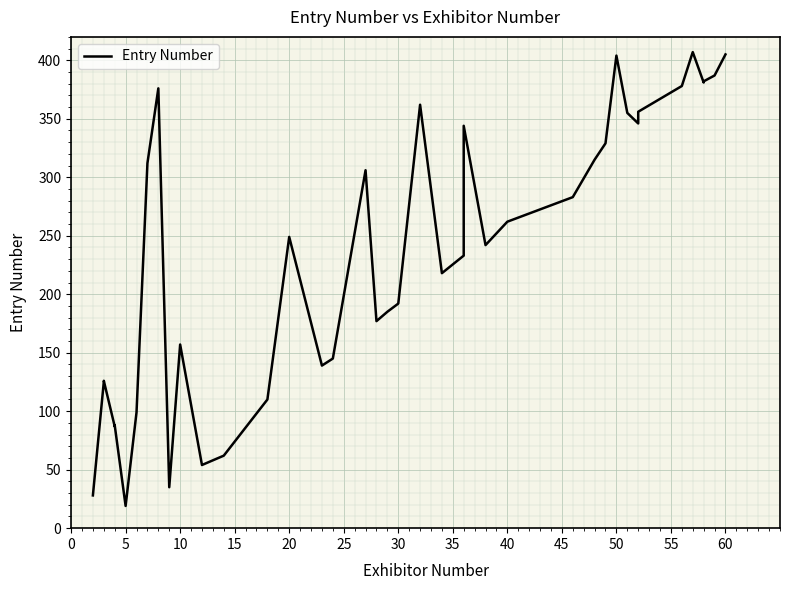

What is the value of the 20th point from the left?

185